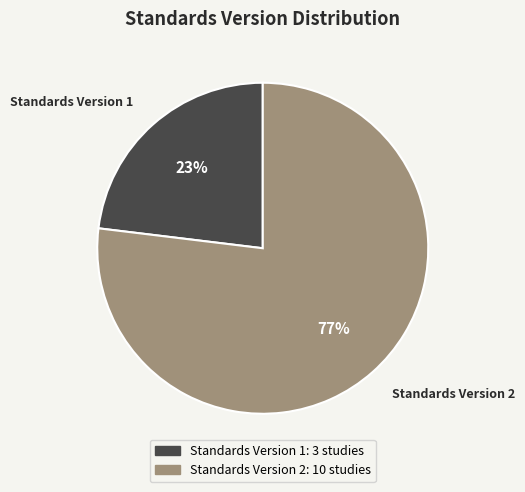

To the nearest percent, what percentage of the pie is Standards Version 2?

77%